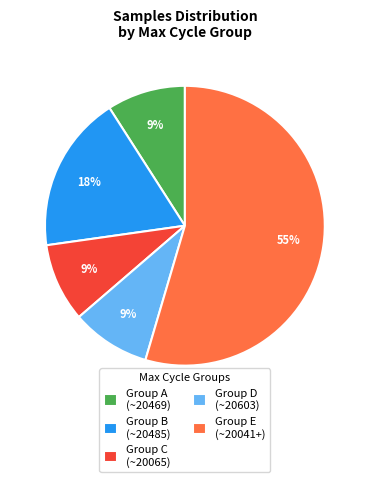

Is Group E (~20041+) the majority of the pie?

Yes